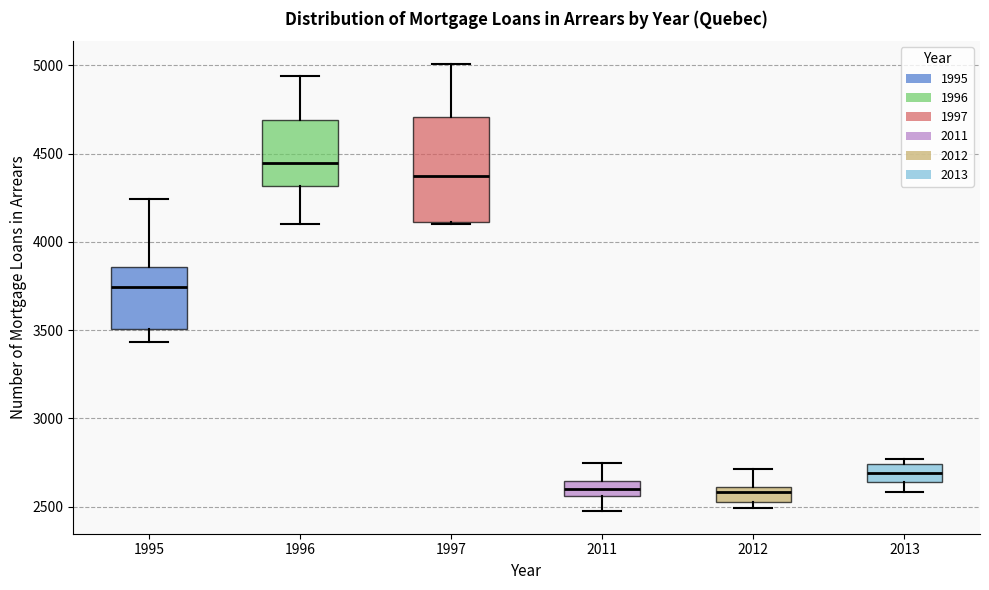

Which box is the tallest, from its lower edge to its upper edge?

1997